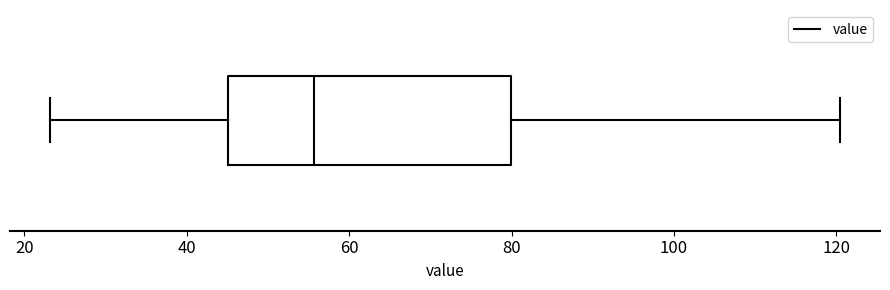

Transcribe this box plot: give where the median line is, the range the box spans, and where the two whiskers end, as read against the x-axis. The values are not printed on the chart, so give them approximately, as read against the axis.

median 56, box 46 to 80, whiskers 24 to 120